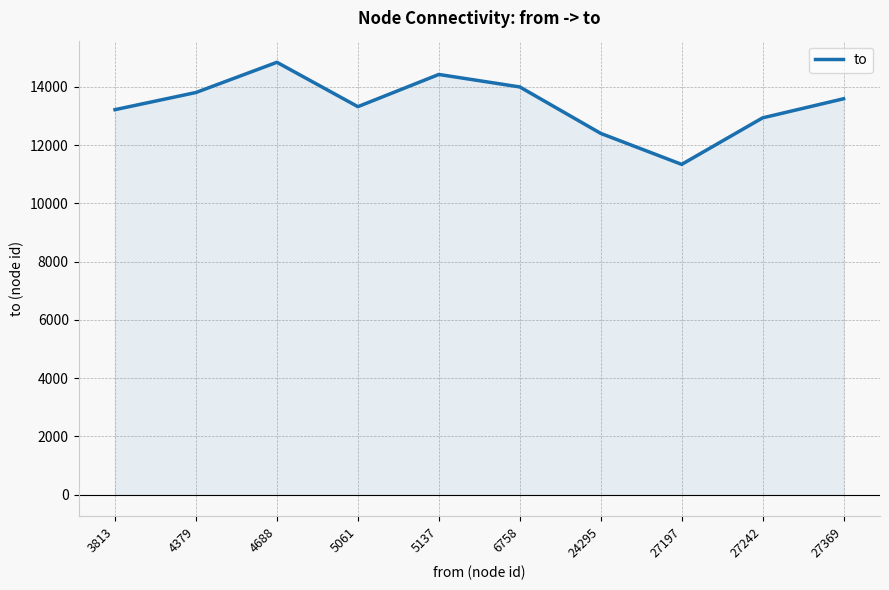

What is the approximate value at 6758?

13999.7